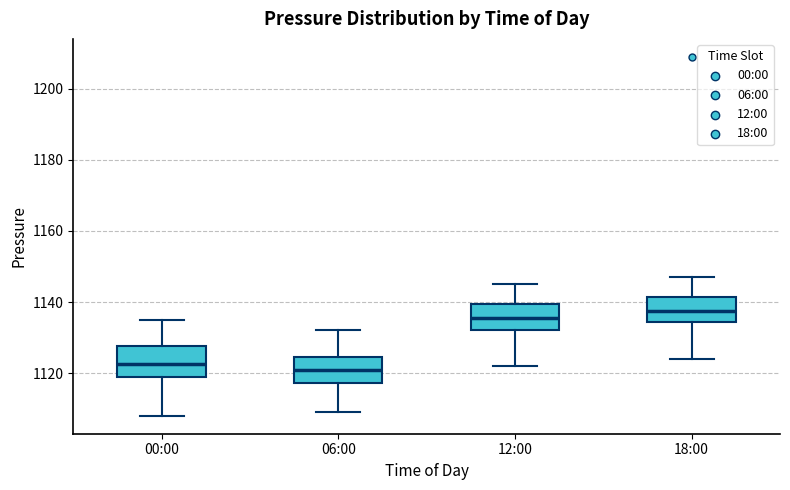

Which box has the highest median line?

18:00